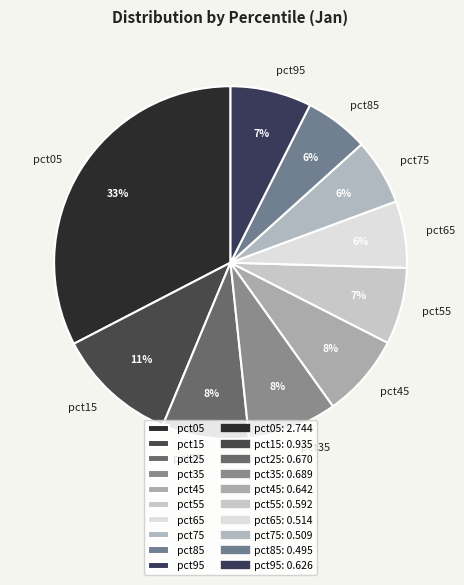

Count the number of slices in the pie.

10